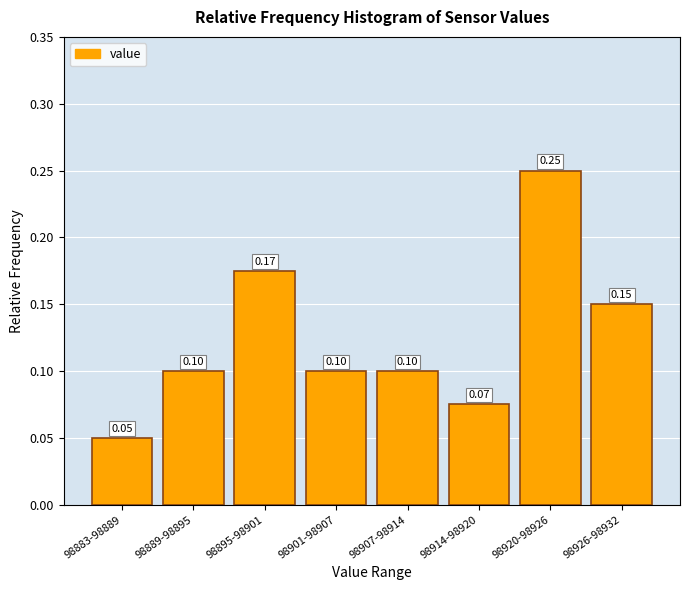

Which has a higher value, 98895-98901 or 98914-98920?

98895-98901